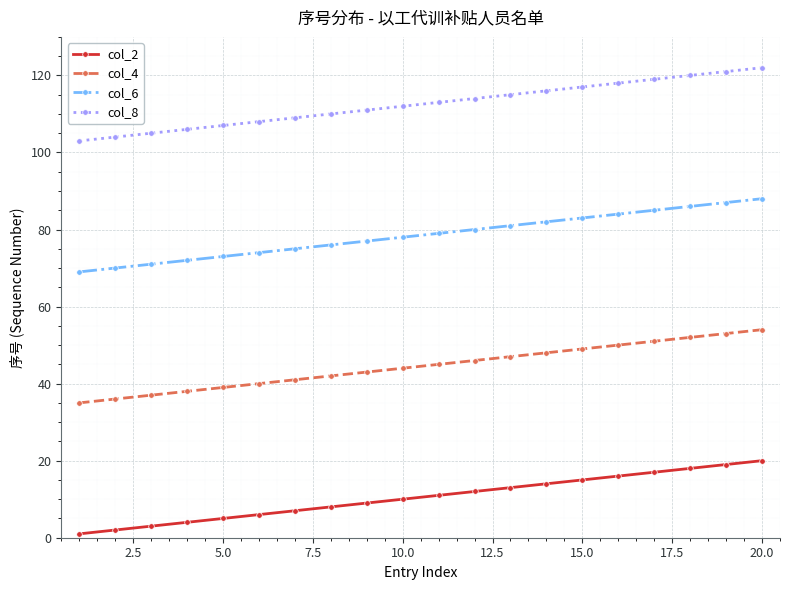

Which series has the largest total across all categories?

col_8